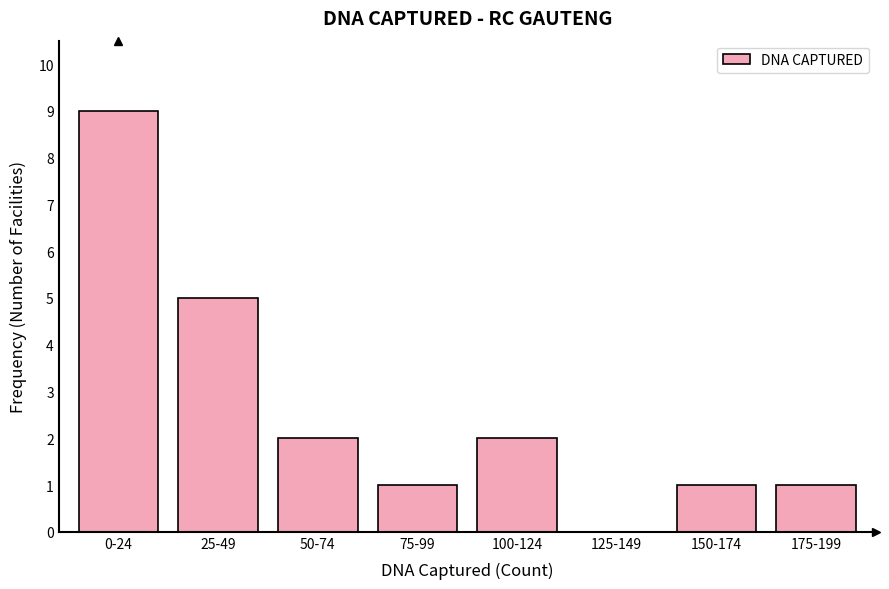

Reading right to left, list all the values displayed in this chart.

175-199=1	150-174=1	125-149=0	100-124=2	75-99=1	50-74=2	25-49=5	0-24=9